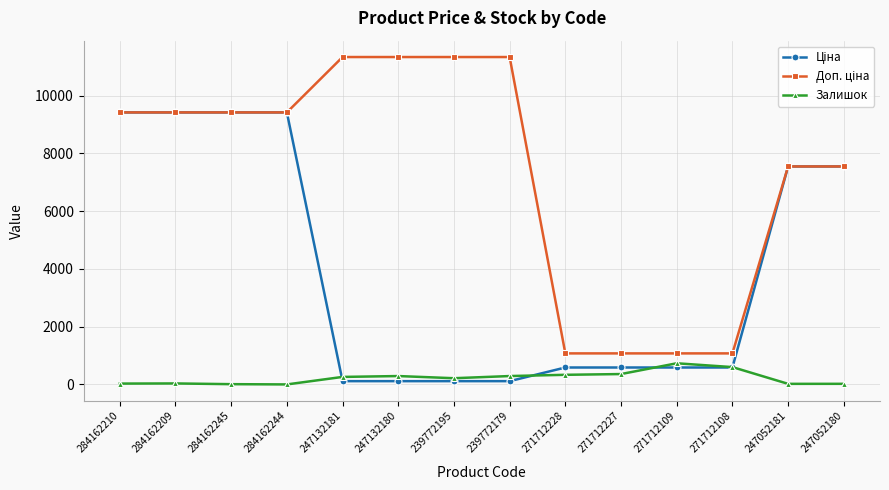

The Залишок series shows 21.0 at 247052180. True or false?

True